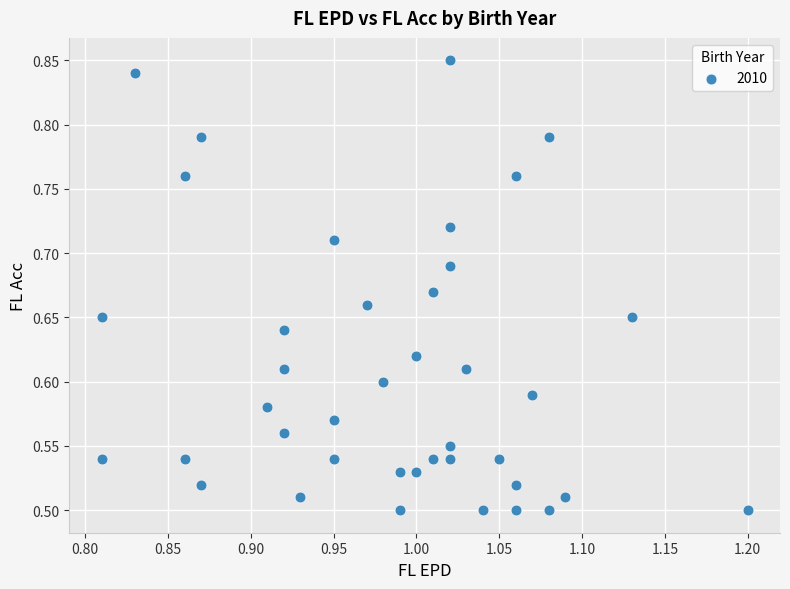

What is the range of X values (max minus min)?

0.4